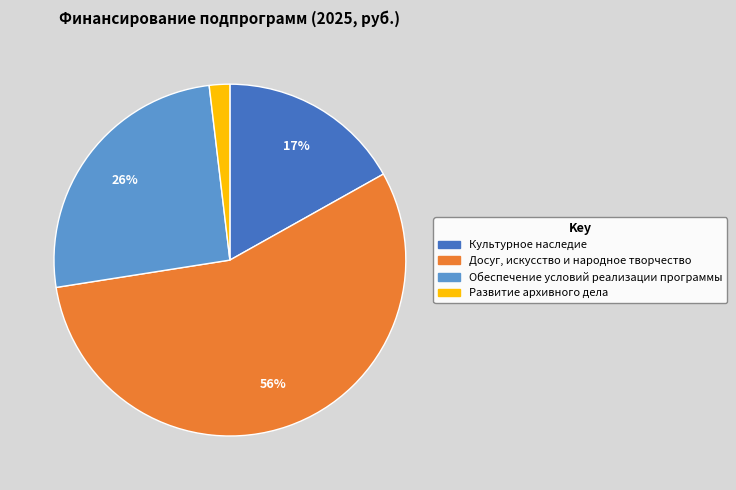

The Культурное наследие slice represents 5% of the pie. True or false?

False